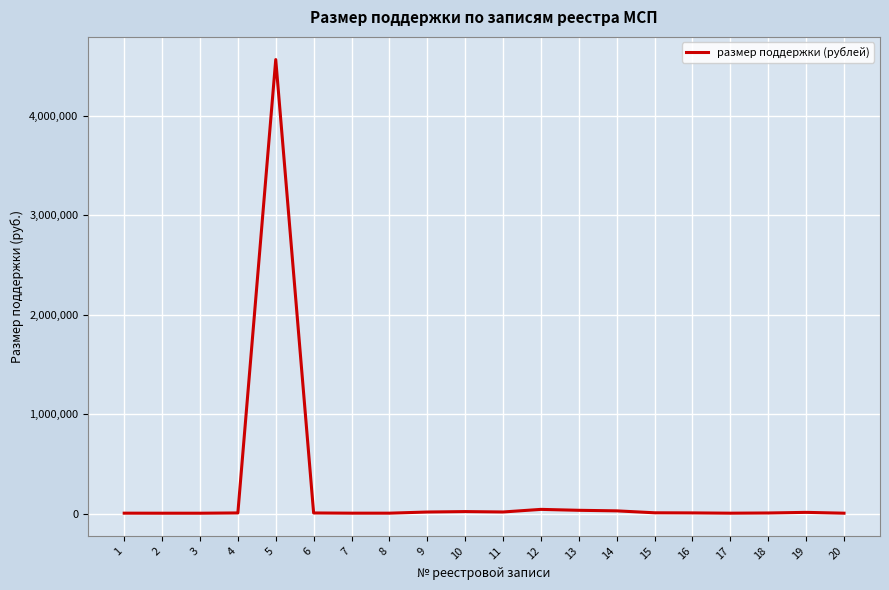

What is the difference between the maximum and minimum values?

4562609.1